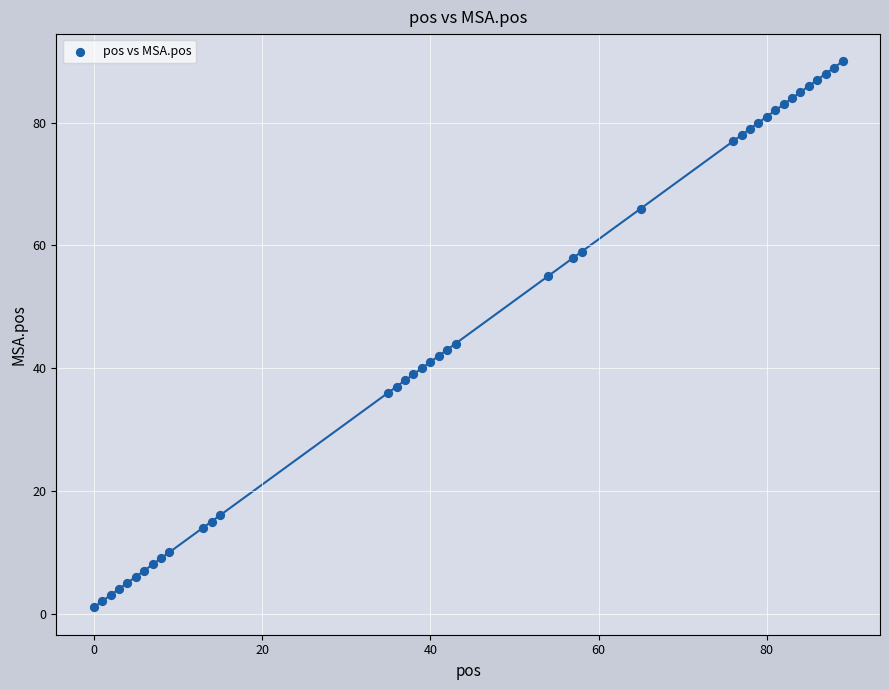

What Y value in the scatter plot is closest to 45?

44